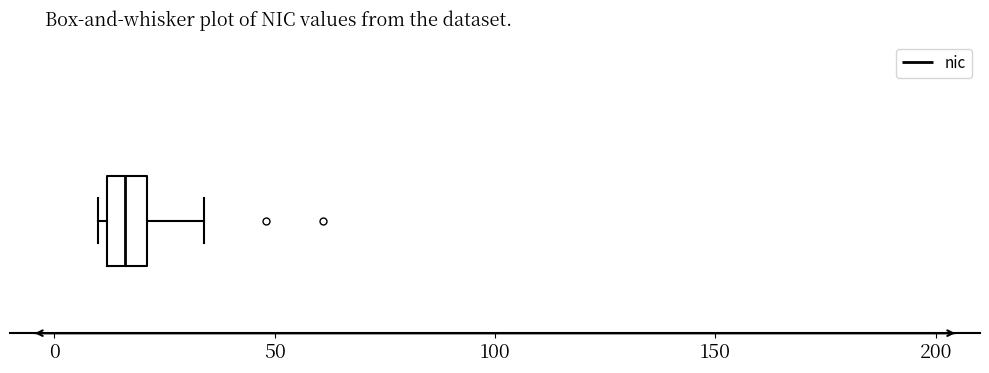

Read this box plot against the x-axis: the position of the median line, the range covered by the box, and the ends of both whiskers. The values are not printed on the chart, so give them approximately, as read against the axis.

median 15, box 10 to 20, whiskers 10 (just left of the box's left edge) to 35